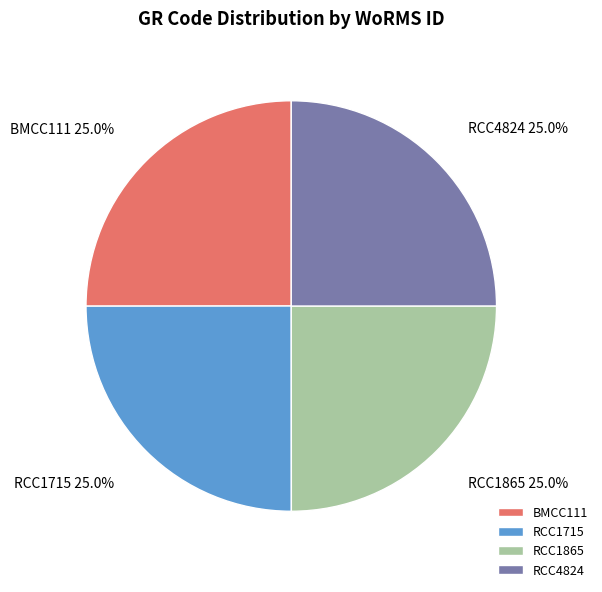

Is there any slice that represents more than half of the pie?

No